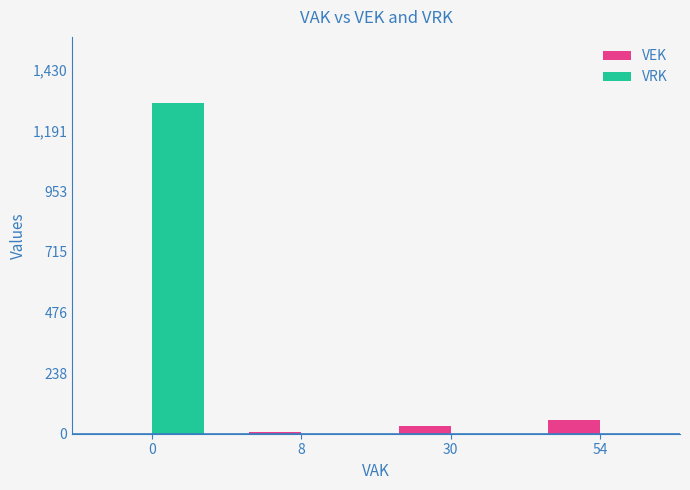

Which series has the largest total across all categories?

VRK